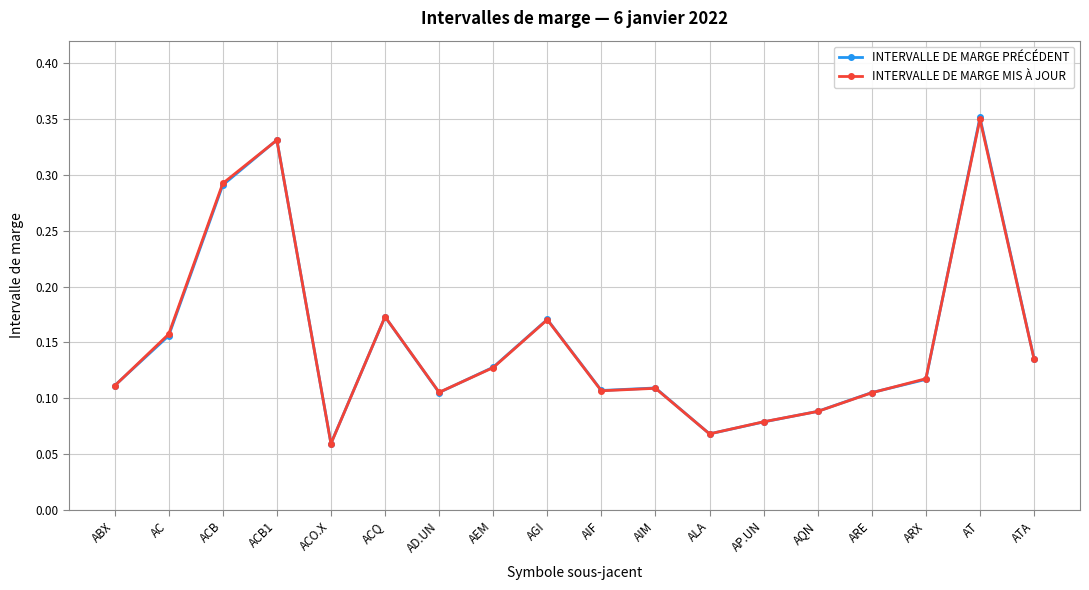

True or false: INTERVALLE DE MARGE PRÉCÉDENT has more than 2 interior local peaks.

True